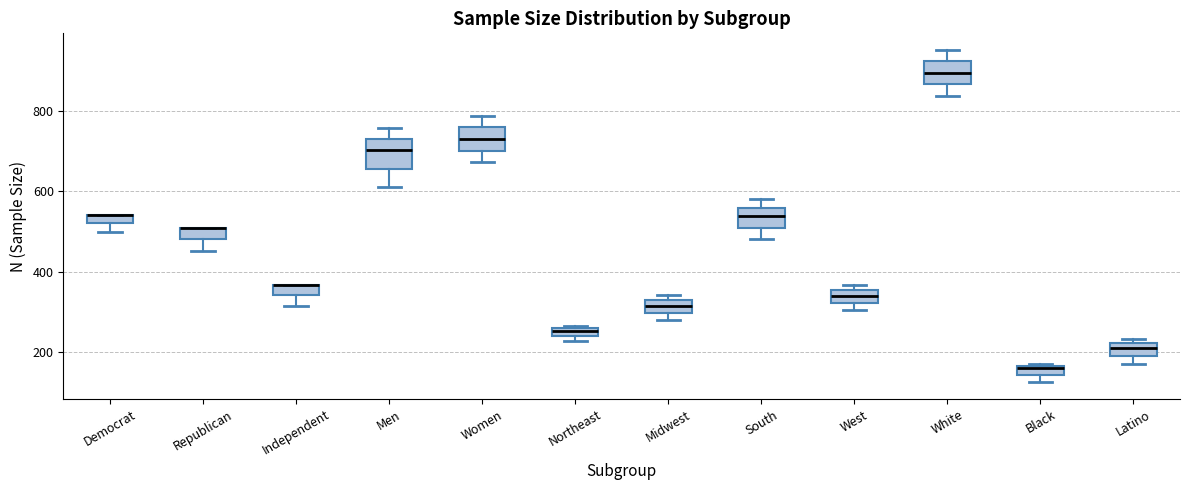

Where is the upper edge of the box for Black on the y-axis? The values are not printed on the chart, so give them approximately, as read against the axis.

160